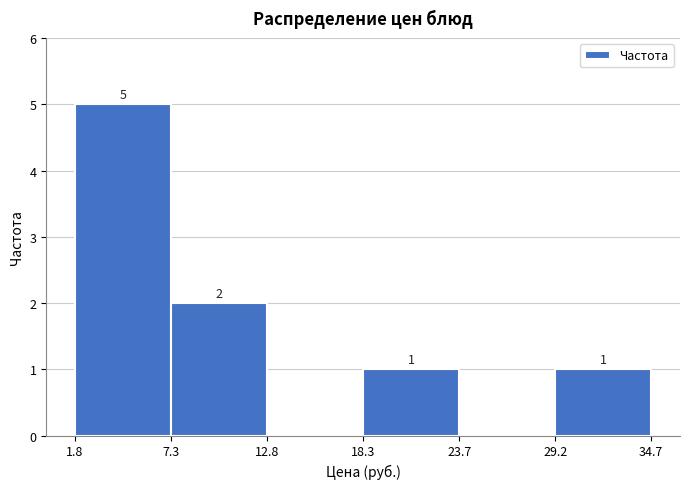

Which range on the x-axis has the tallest bar?

1.8 to 7.3